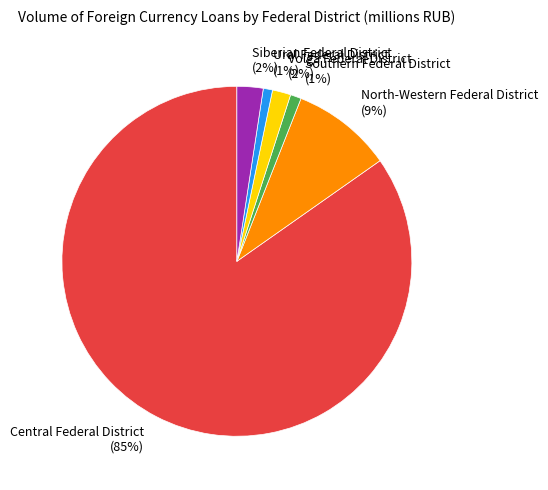

To the nearest percent, what is the combined percentage of Volga Federal District (2%) and Siberian Federal District (2%)?

4%